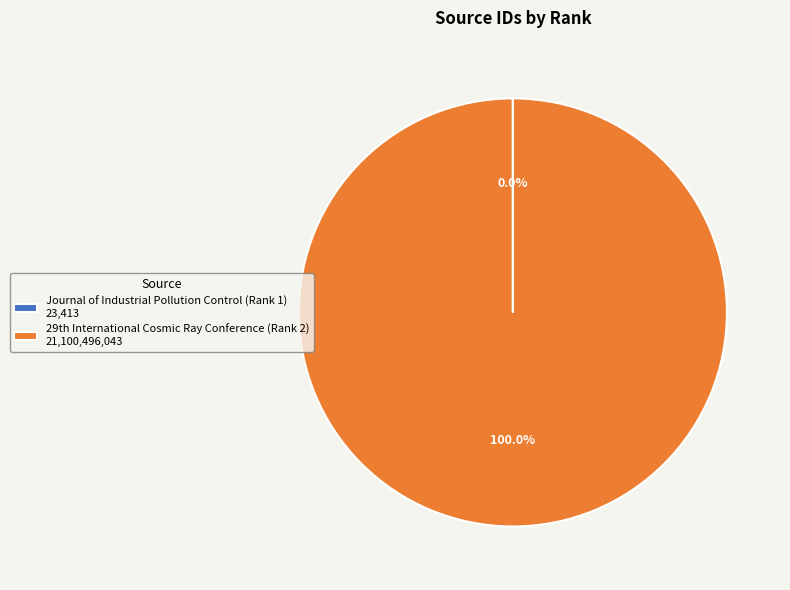

Is there a majority slice in this chart?

Yes